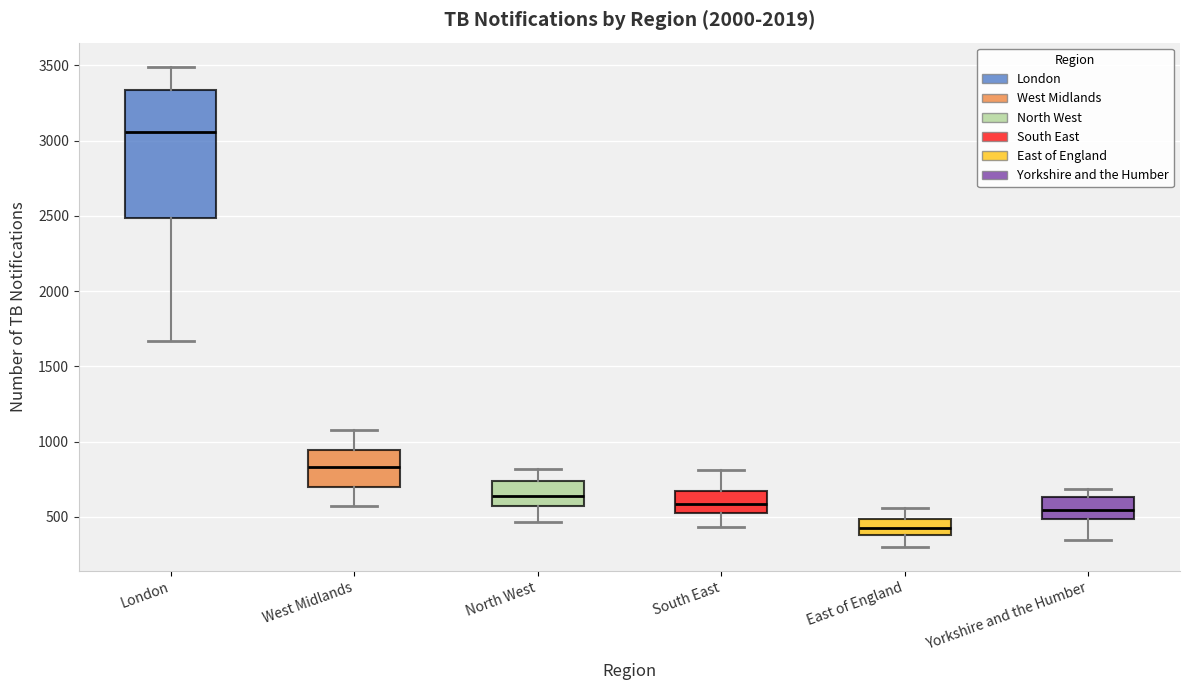

Reading left to right, read every box against the y-axis: the position of its median line, the range the box covers, and the ends of its whiskers. The values are not printed on the chart, so give them approximately, as read against the axis.

London: median 3050, box 2500 to 3350, whiskers 1650 to 3500
West Midlands: median 850, box 700 to 950, whiskers 550 to 1100
North West: median 650, box 550 to 750, whiskers 450 to 800
South East: median 600, box 550 to 650, whiskers 450 to 800
East of England: median 450, box 400 to 500, whiskers 300 to 550
Yorkshire and the Humber: median 550, box 500 to 650, whiskers 350 to 700